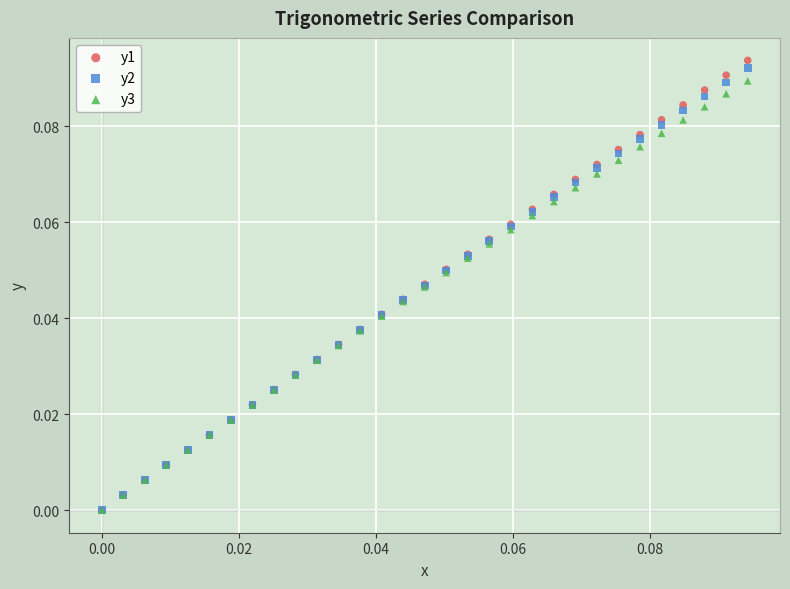

Which series contains the highest Y value?

y1